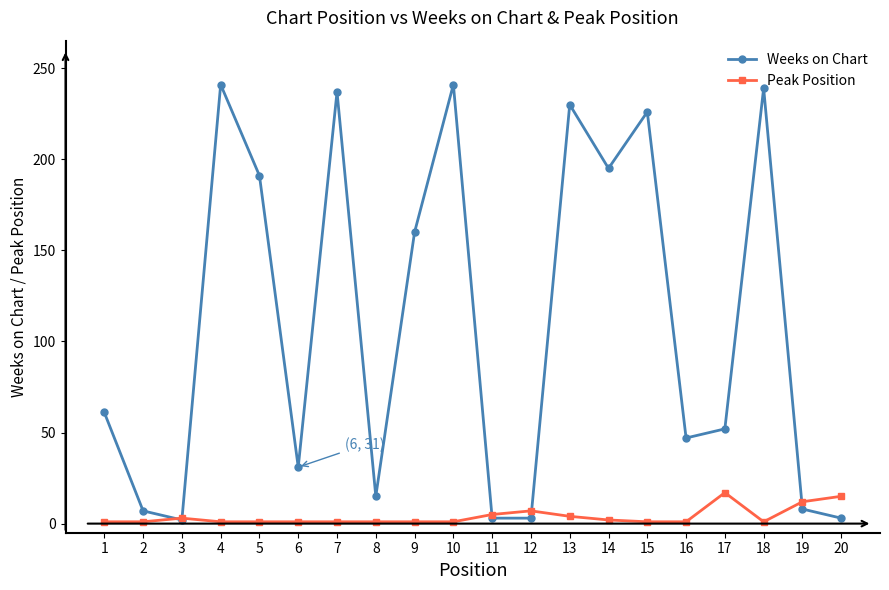

Rank the series at 8 from lowest to highest value.

Peak Position, Weeks on Chart